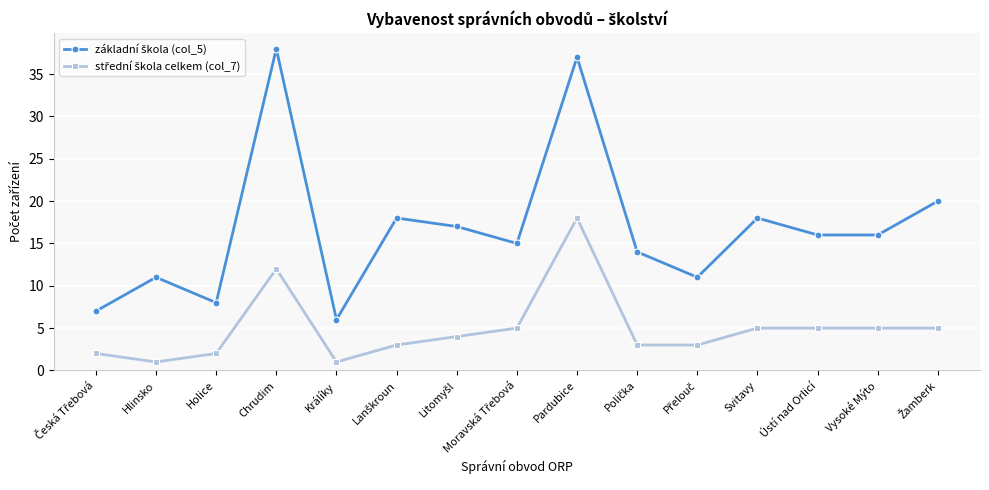

Does the chart have visible grid lines?

Yes